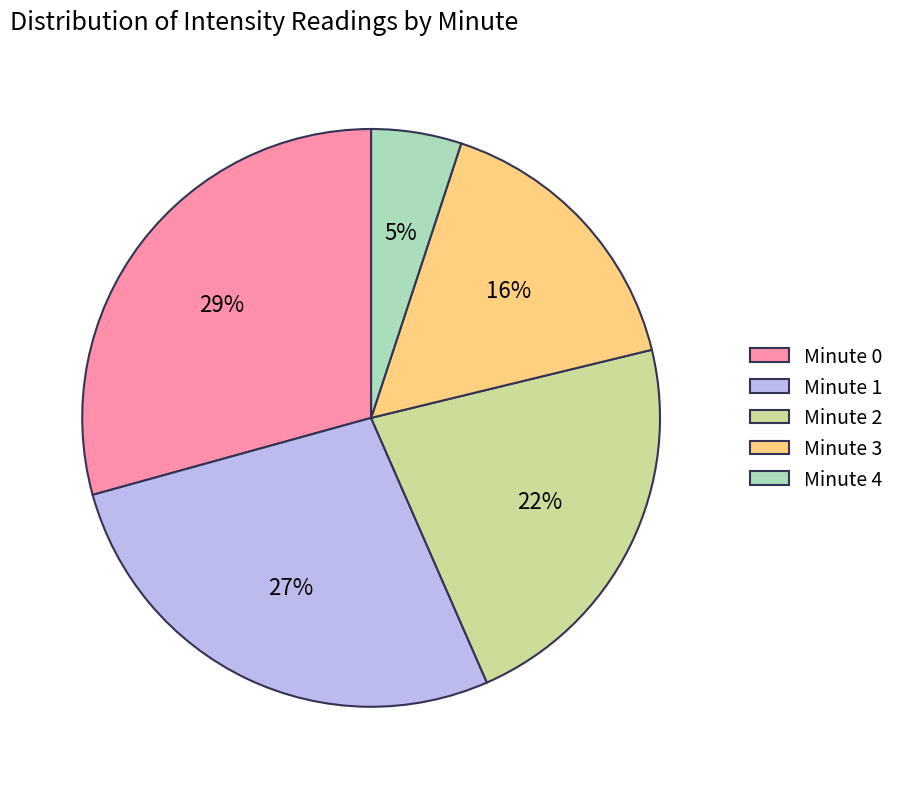

Does Minute 2 account for over 50% of the chart?

No